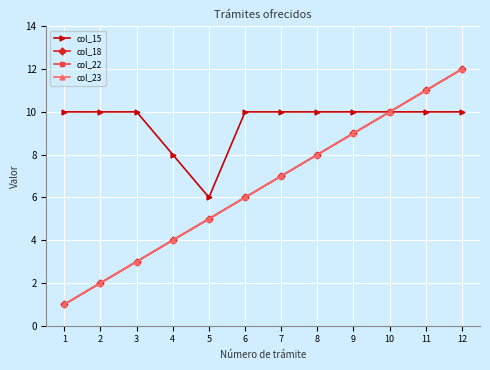

True or false: col_22 has more than 1 points higher than both neighbors.

False